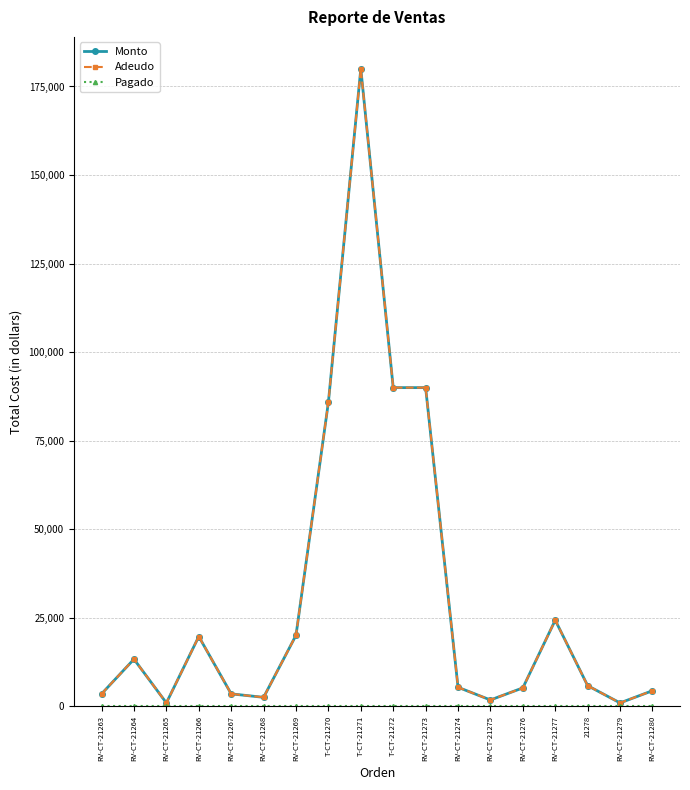

Does the chart have visible grid lines?

Yes